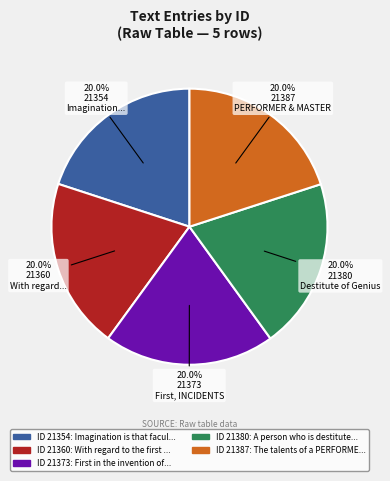

Is there any slice that represents more than half of the pie?

No